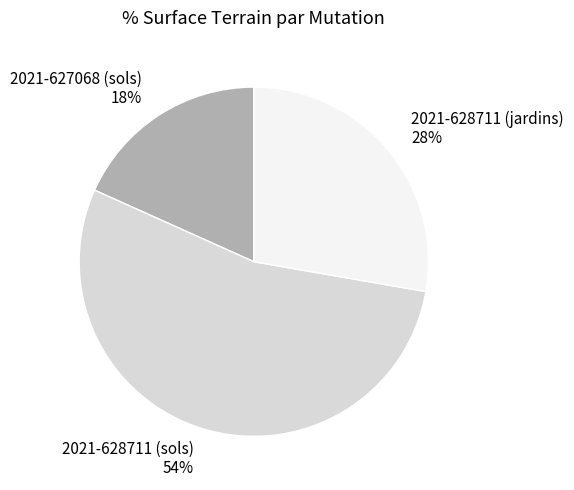

Combined, do 2021-628711 (sols) 54% and 2021-627068 (sols) 18% account for over 50%?

Yes